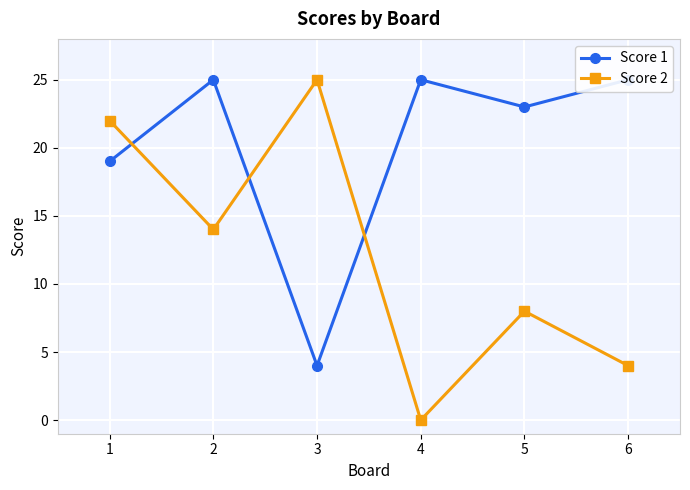

Which series has the widest spread of values?

Score 2